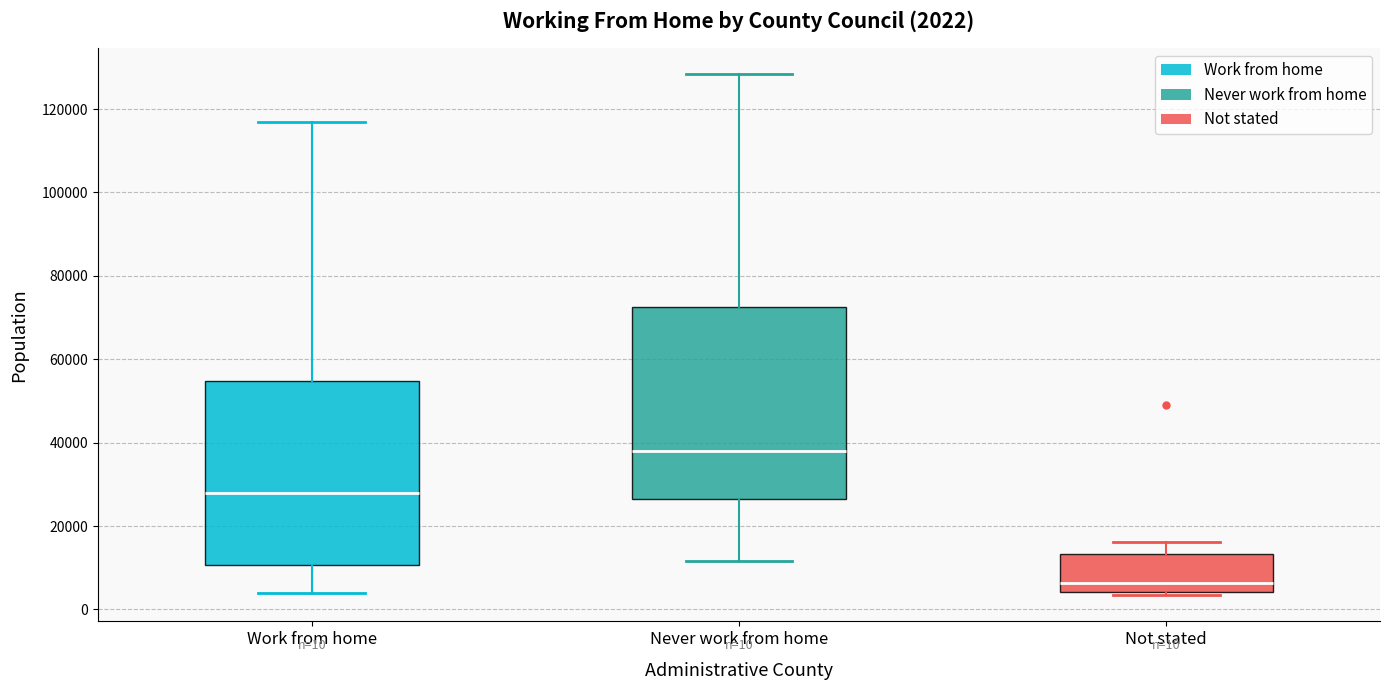

Which box is the tallest, from its lower edge to its upper edge?

Never work from home